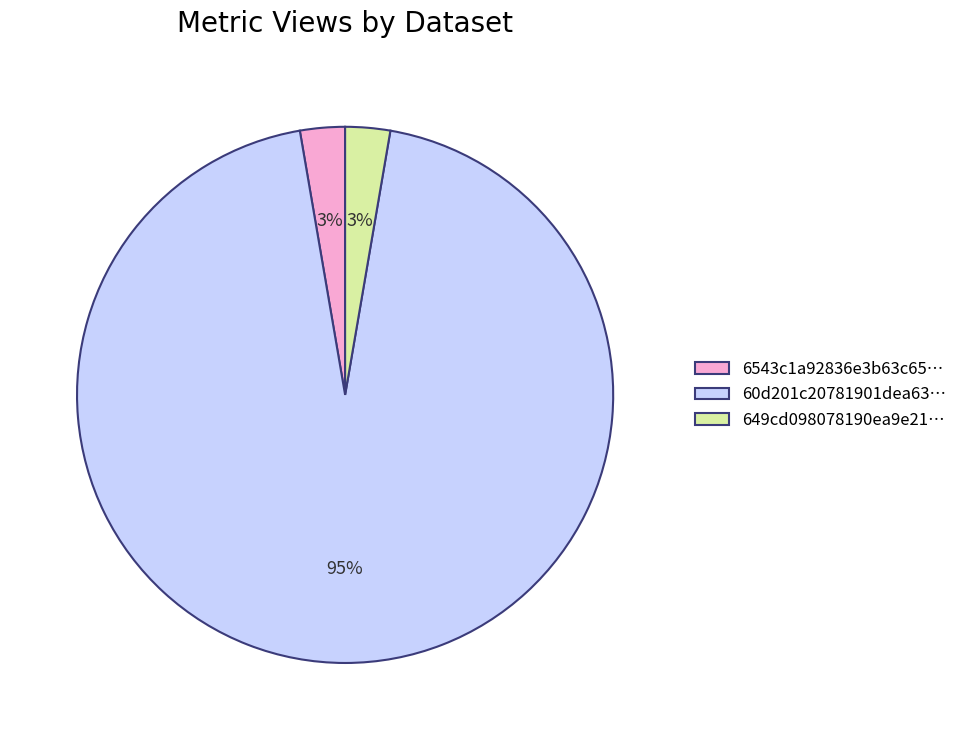

How many segments does this pie chart have?

3